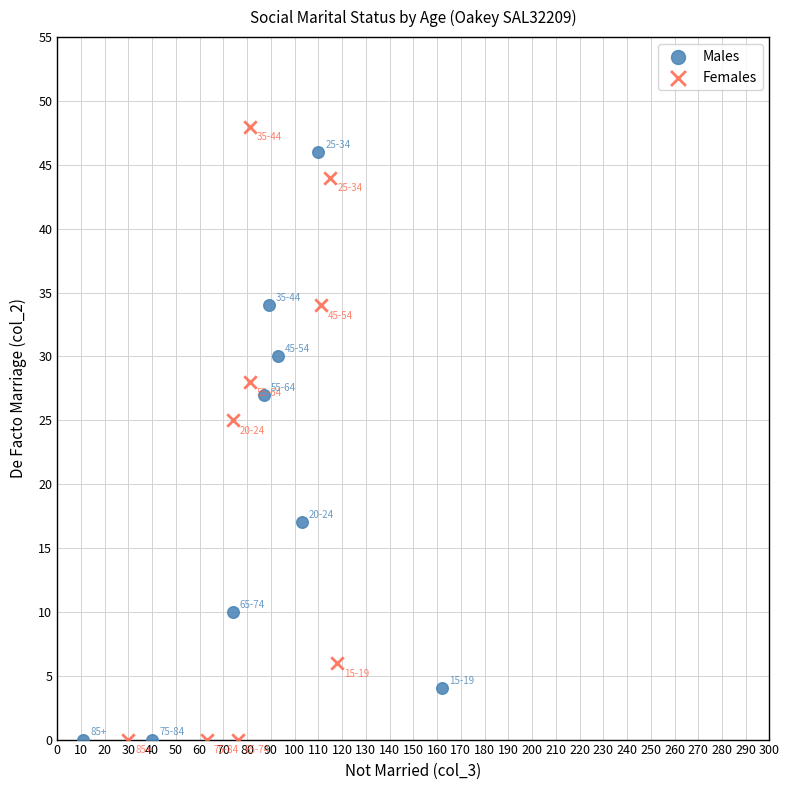

What are all the series names shown in the legend?

Males, Females